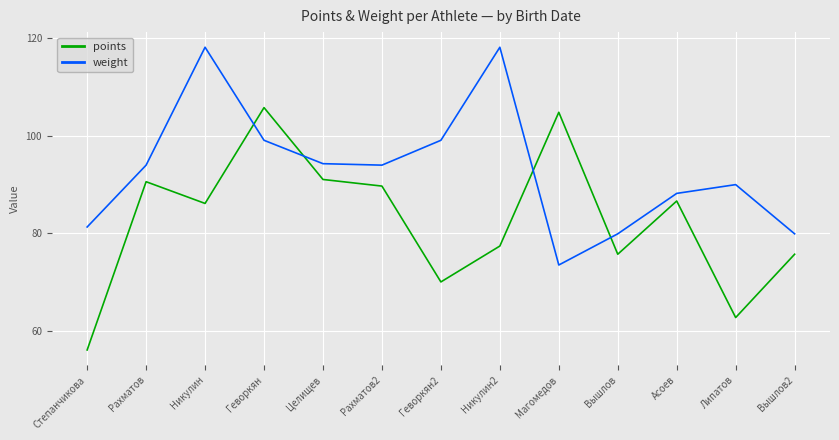

What is the maximum value for points?

105.8